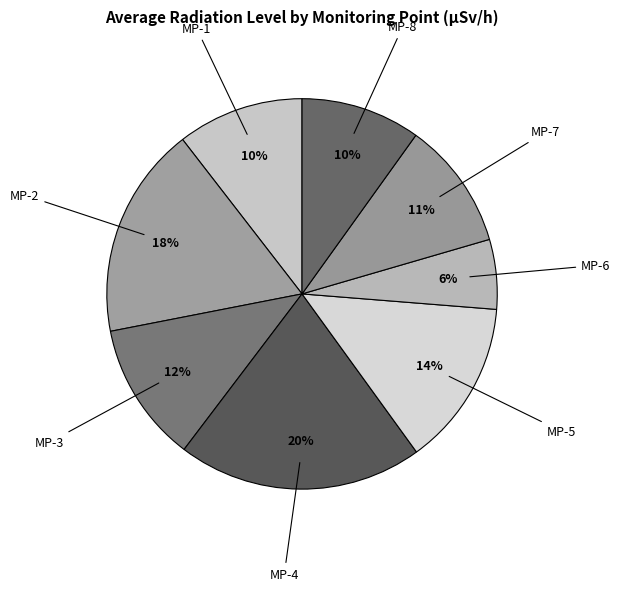

Combined, do MP-2 and MP-3 account for over 50%?

No